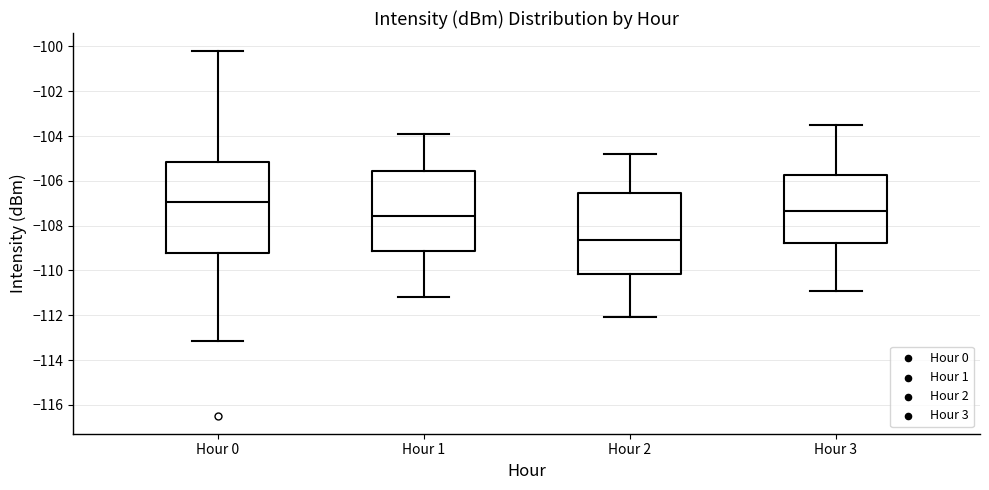

Comparing the boxes themselves (not the whiskers), which one is the tallest?

Hour 0